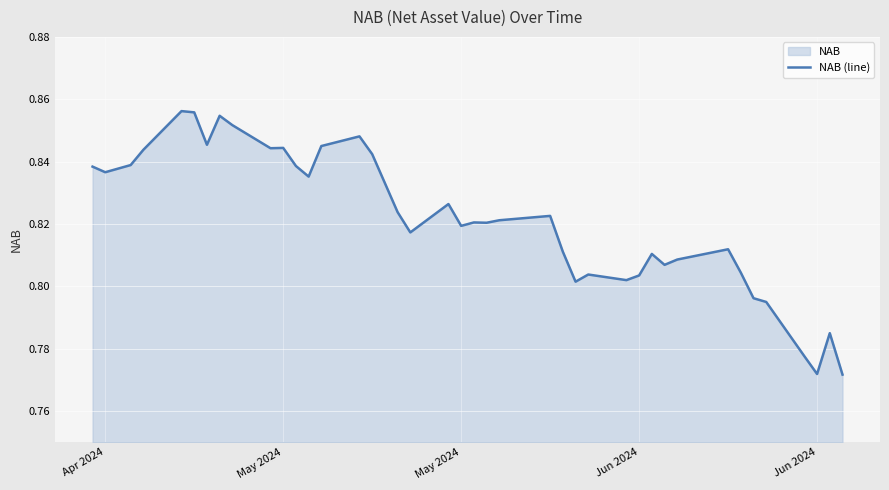

The chart shows a value of 1.3 at 33. True or false?

False